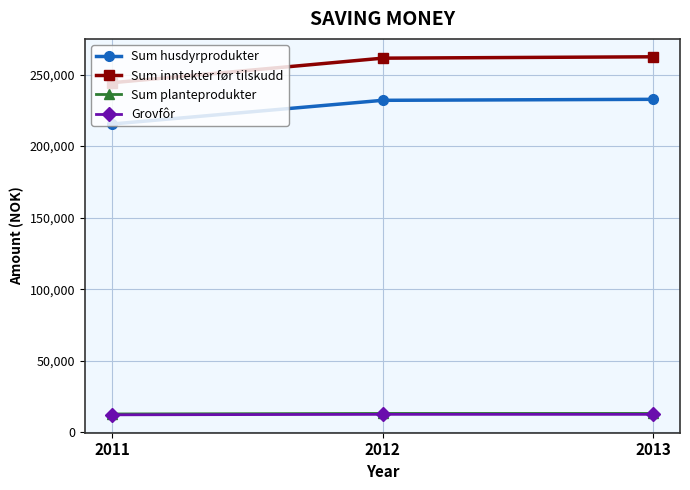

How many values in the Grovfôr series are below 12622?

1